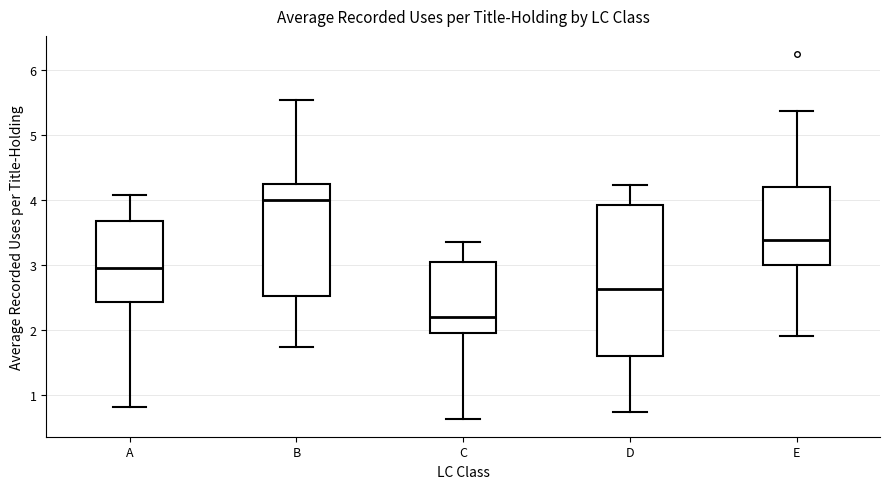

Which box is the tallest, from its lower edge to its upper edge?

D